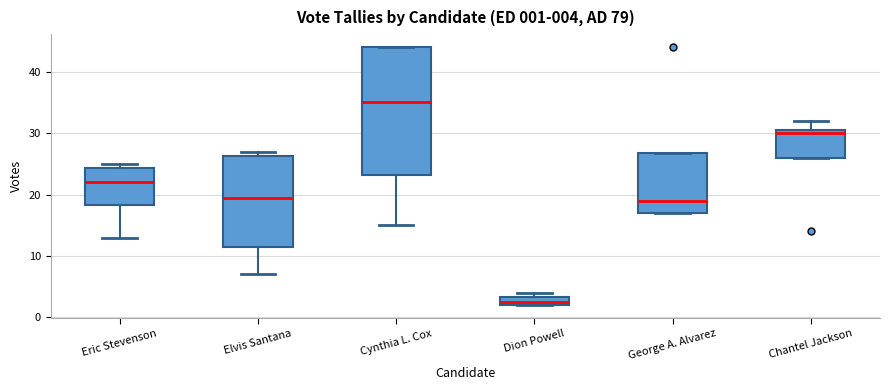

Which box is the tallest, from its lower edge to its upper edge?

Cynthia L. Cox